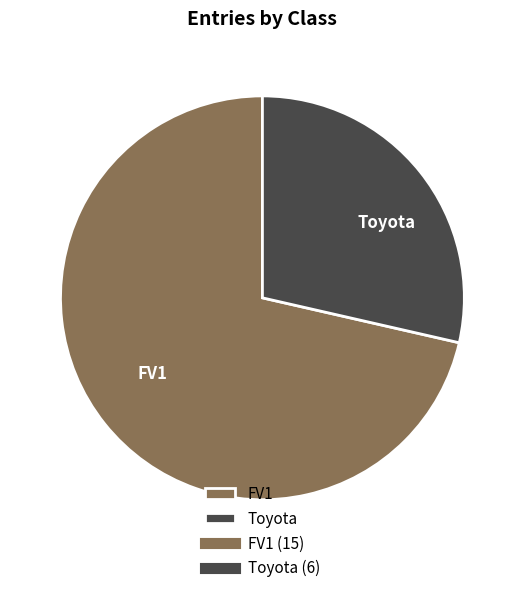

Is there any slice that represents more than half of the pie?

Yes